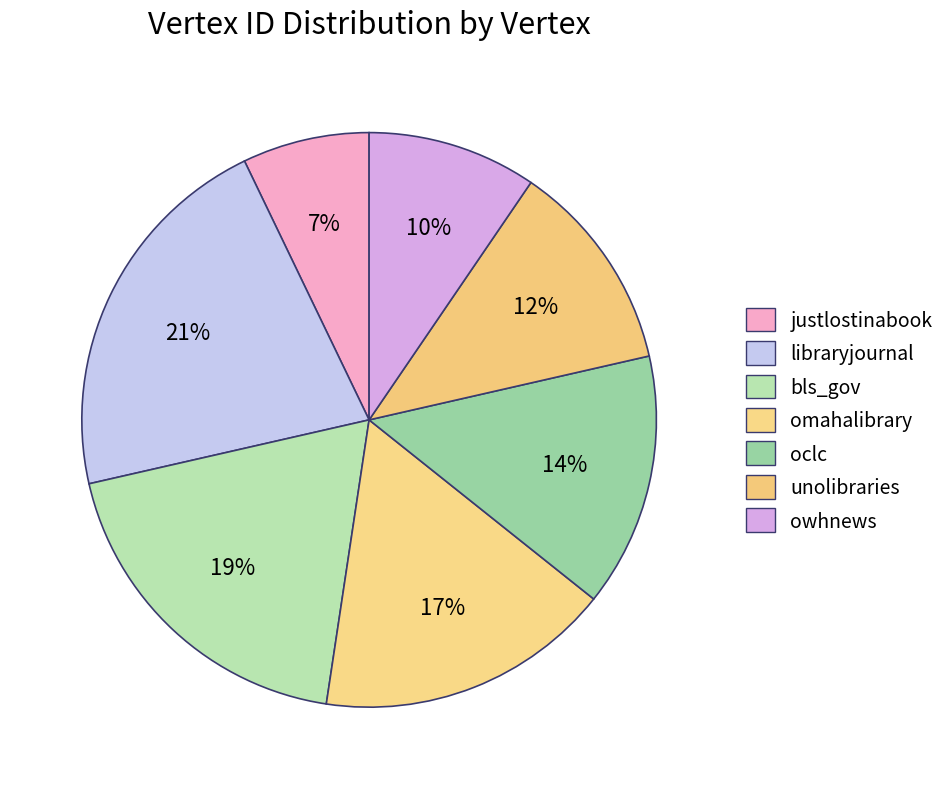

How many slices are in this pie chart?

7